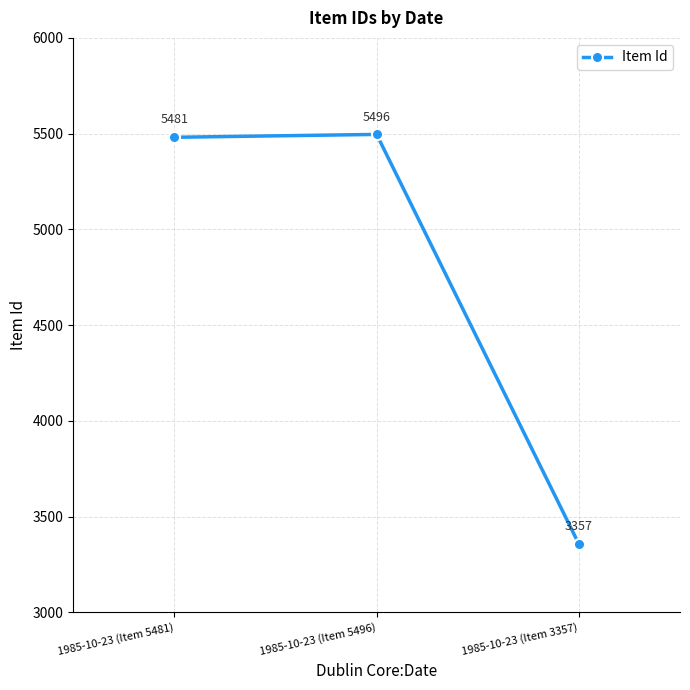

What position from the right is 1985-10-23 (Item 5481)?

3